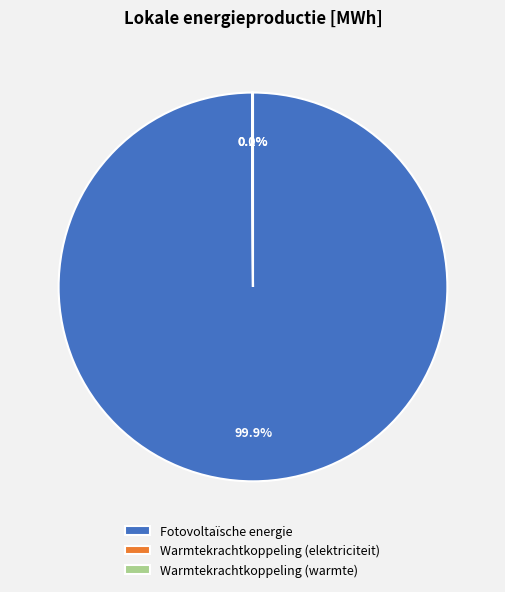

Which category accounts for the majority?

Fotovoltaïsche energie